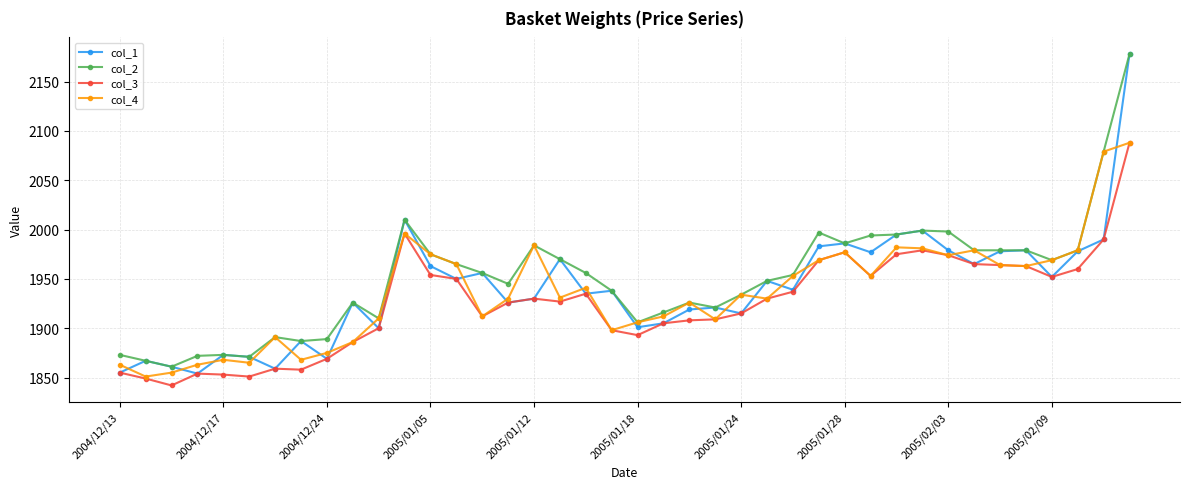

True or false: col_2 and col_3 intersect in this chart.

False